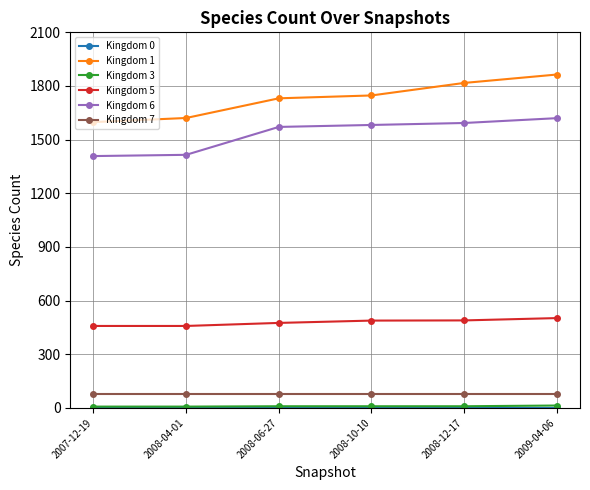

What is the maximum value shown in the chart?

1864